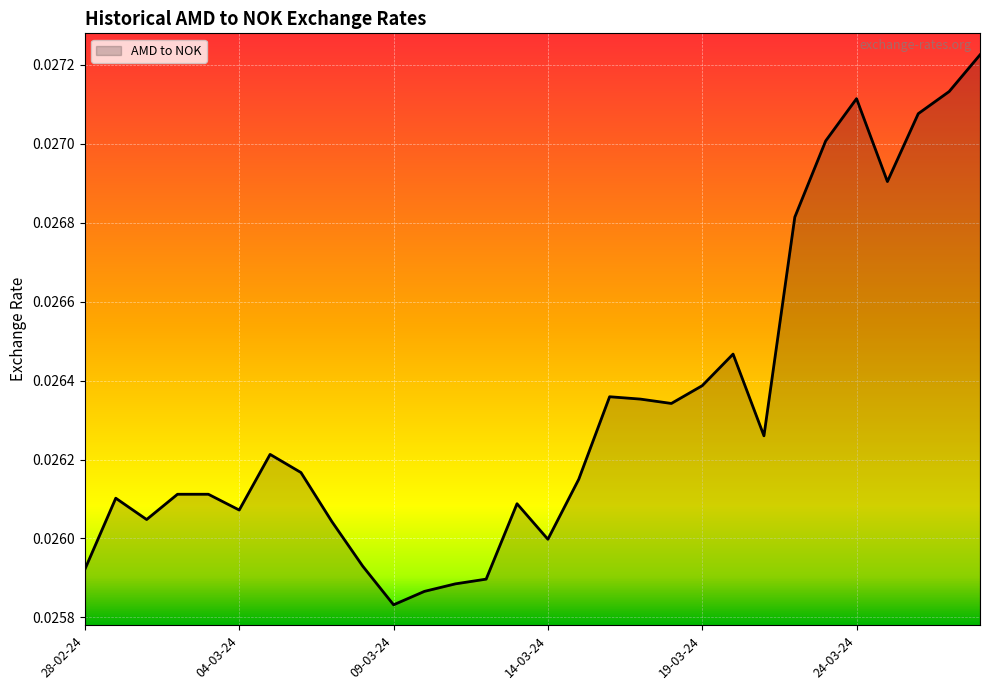

Which category has the highest value across all series?

28-03-24